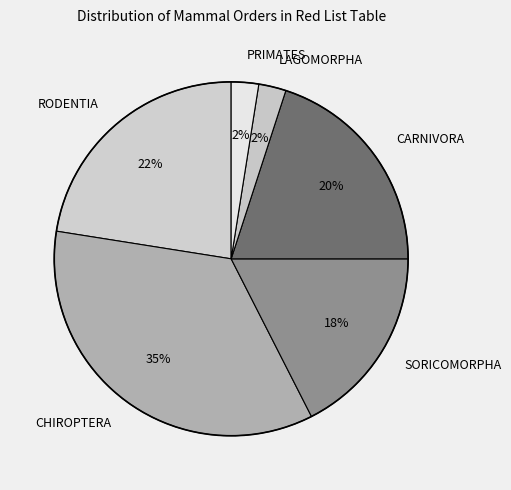

What percentage is the CHIROPTERA slice, to the nearest percent?

35%